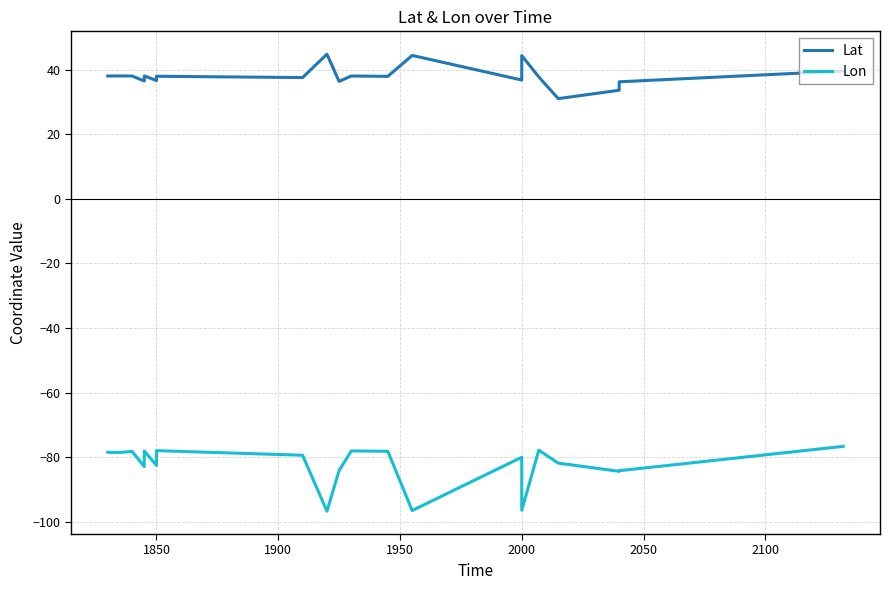

List the series in order of their peak value, highest first.

Lat, Lon